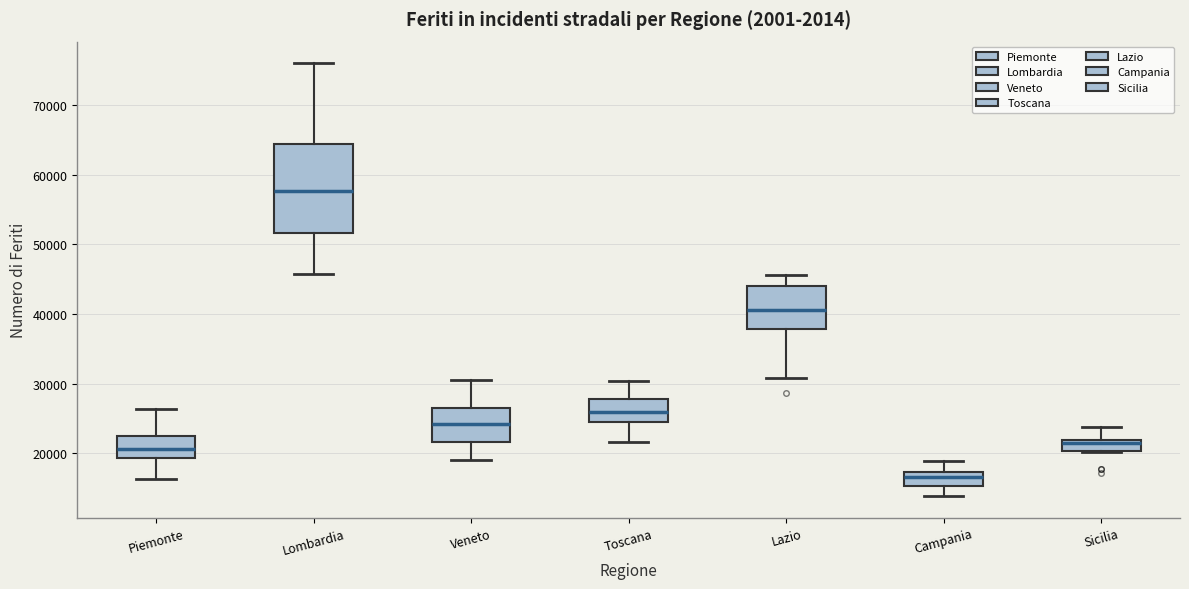

Which box is the tallest, from its lower edge to its upper edge?

Lombardia